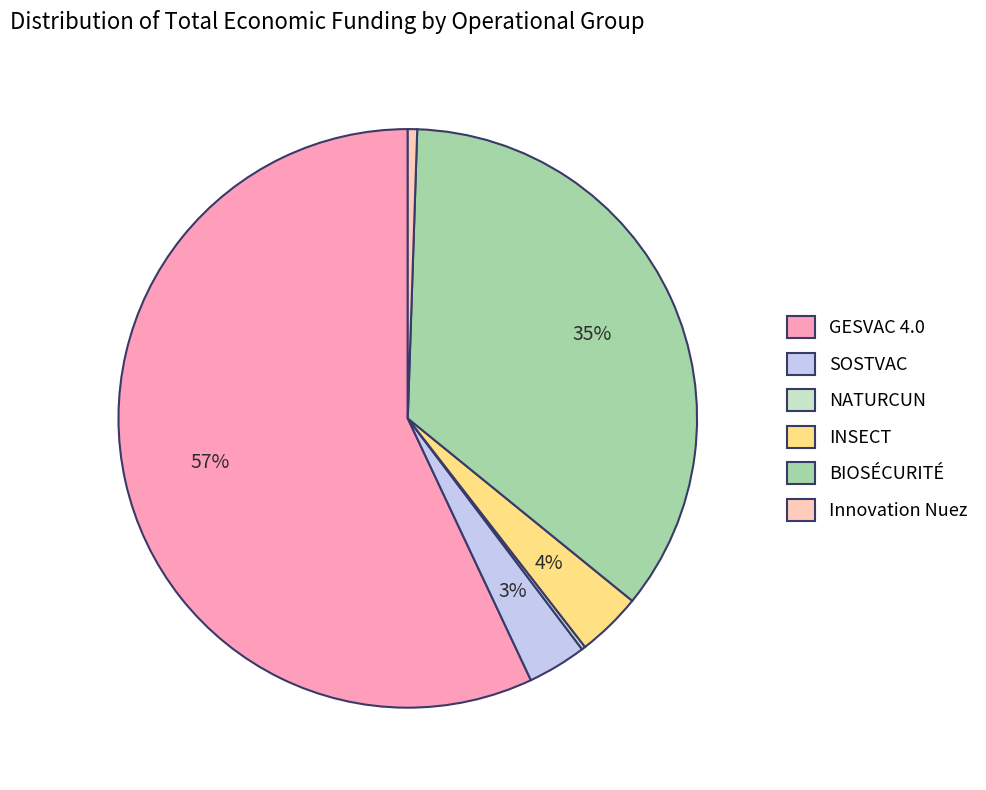

To the nearest percent, what percentage of the pie is INSECT?

4%